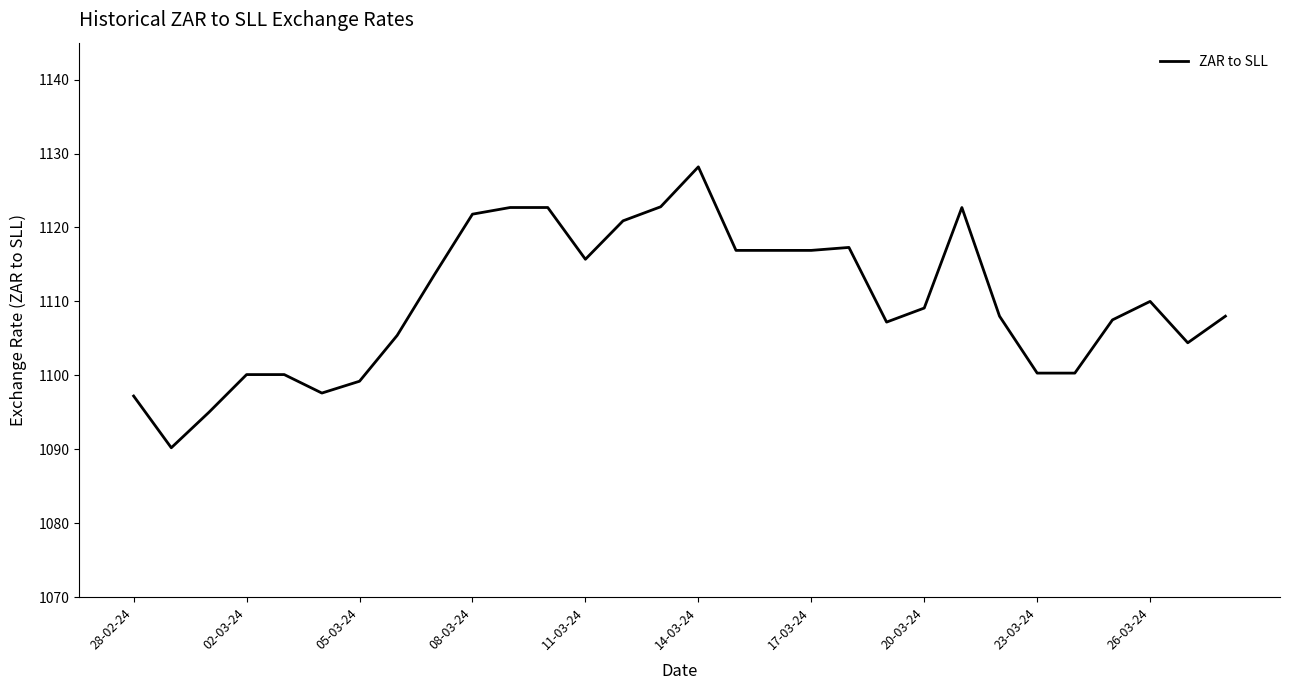

What is the difference between the maximum and minimum values?

38.0